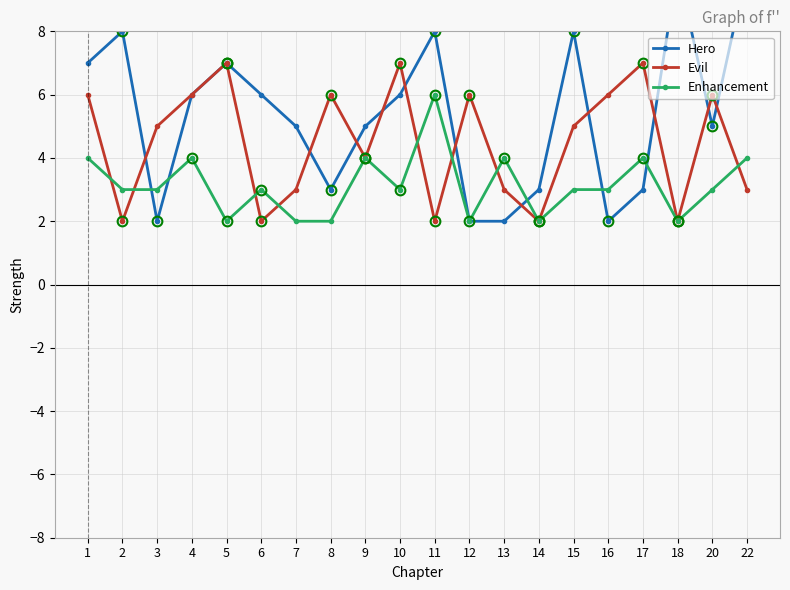

Where is the first local maximum for Enhancement?

4